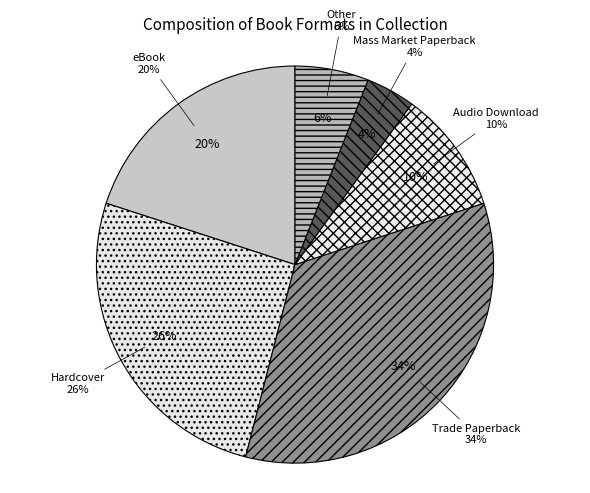

How many slices are in this pie chart?

6